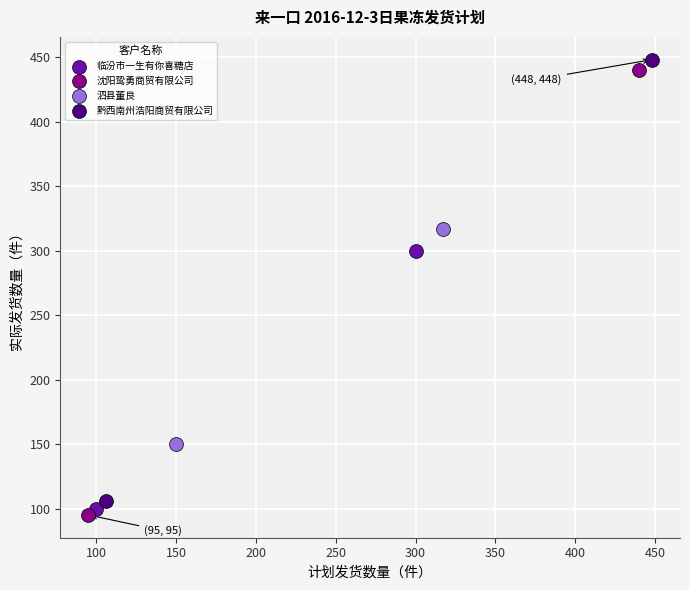

Which series contains the lowest Y value?

沈阳鸷勇商贸有限公司